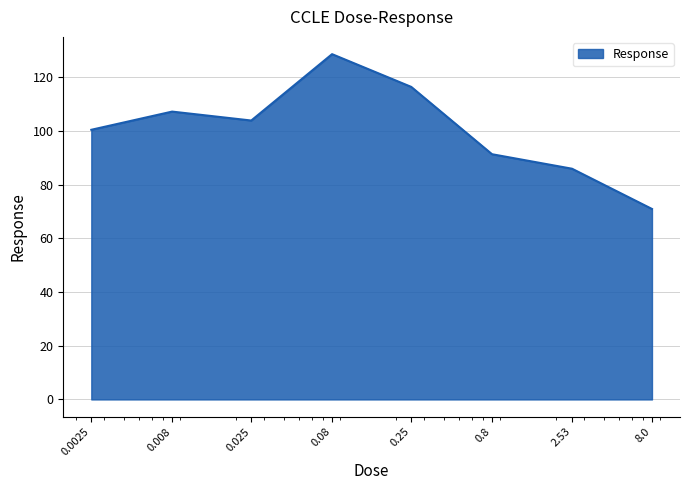

What is the minimum value shown in the chart?

71.0